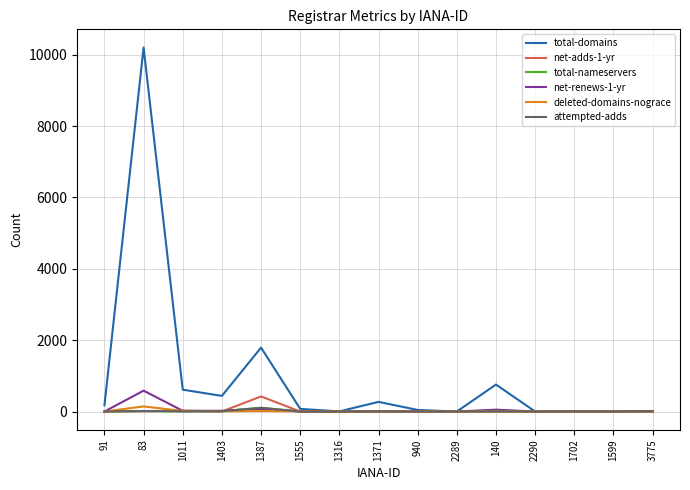

Which series has the widest spread of values?

total-domains